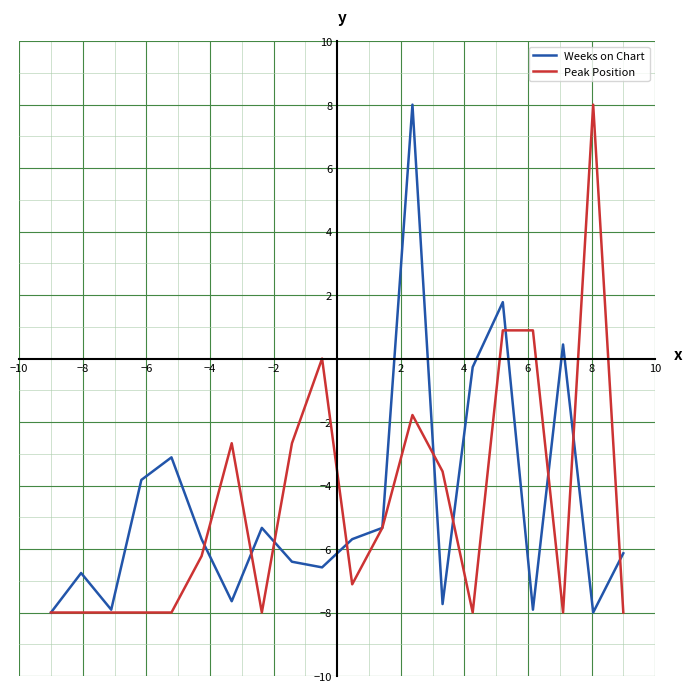

What is the lowest value of the Weeks on Chart series?

-8.0